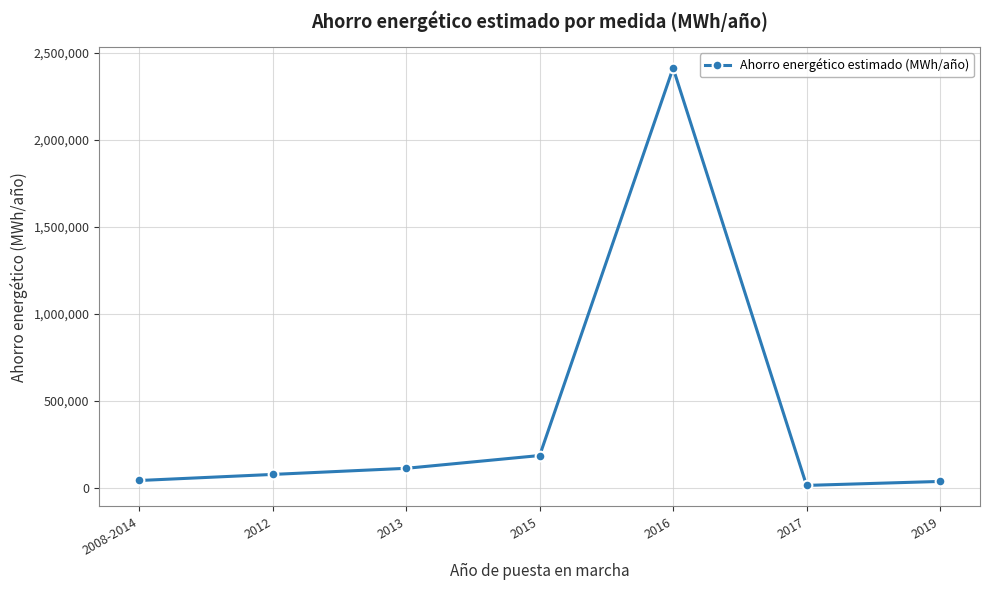

What is the difference between the second highest and second lowest values?

148886.8